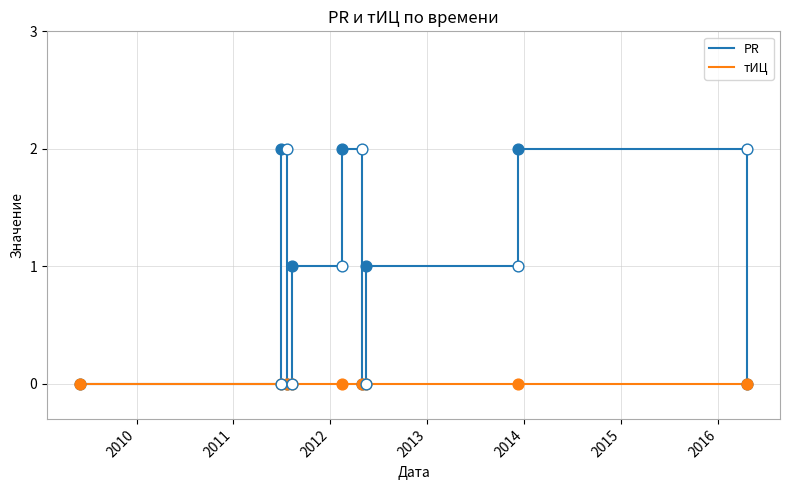

What is the total value across all series at 2012?

1